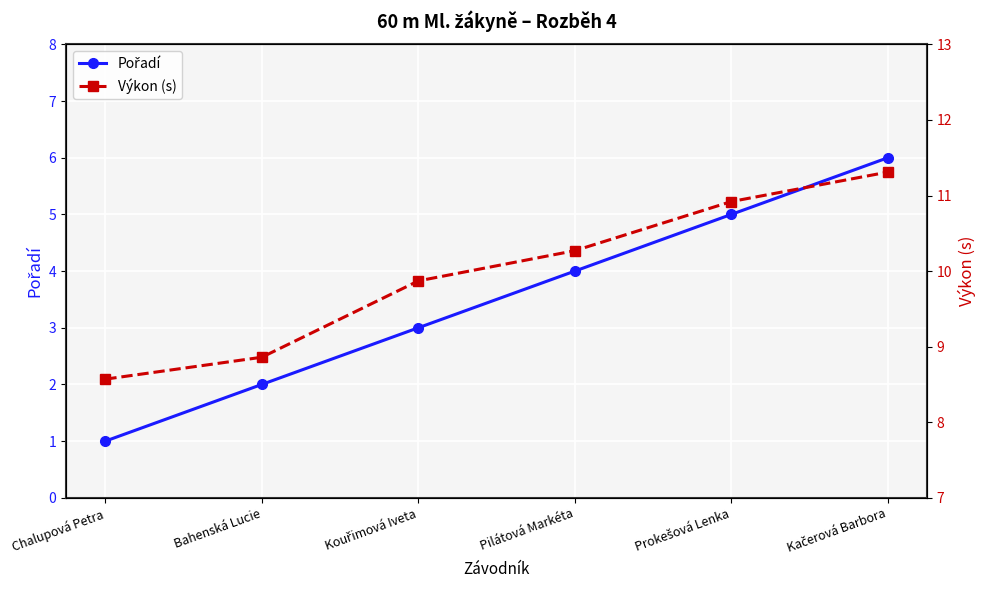

What is the value of the Pořadí point at the 3rd from the left?

3.0